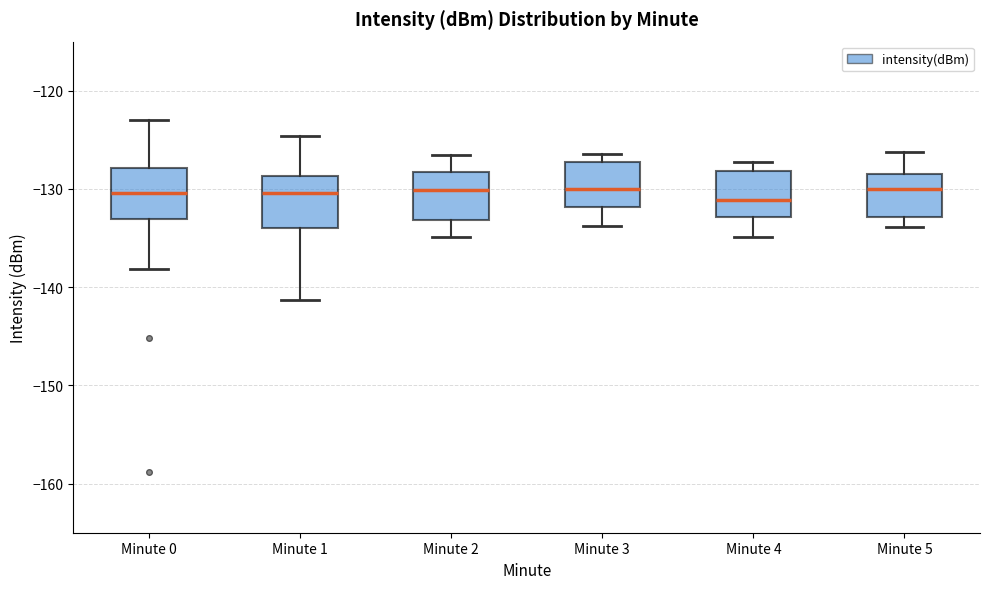

Reading left to right, read every box against the y-axis: the position of its median line, the range the box covers, and the ends of its whiskers. The values are not printed on the chart, so give them approximately, as read against the axis.

Minute 0: median -130, box -133 to -128, whiskers -138 to -123
Minute 1: median -130, box -134 to -129, whiskers -141 to -125
Minute 2: median -130, box -133 to -128, whiskers -135 to -127
Minute 3: median -130, box -132 to -127, whiskers -134 to -126
Minute 4: median -131, box -133 to -128, whiskers -135 to -127
Minute 5: median -130, box -133 to -128, whiskers -134 to -126